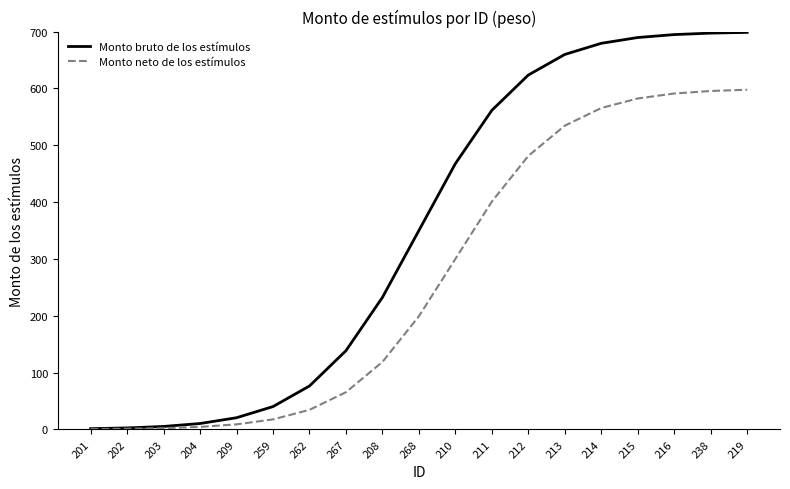

At which label does Monto neto de los estímulos first exceed 199?

268